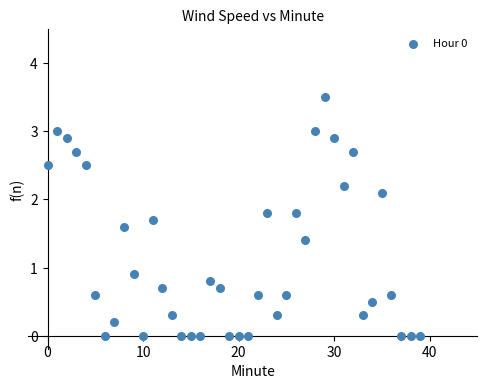

What Y value in the scatter plot is closest to 1?

0.9